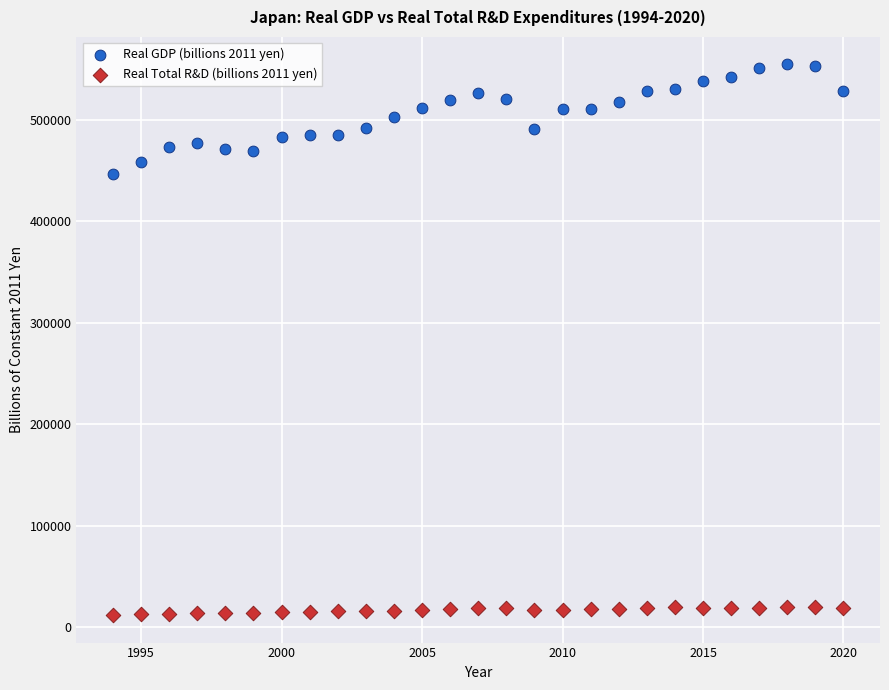

Across all data points, what is the range of Y values (max minus min)?

542555.4